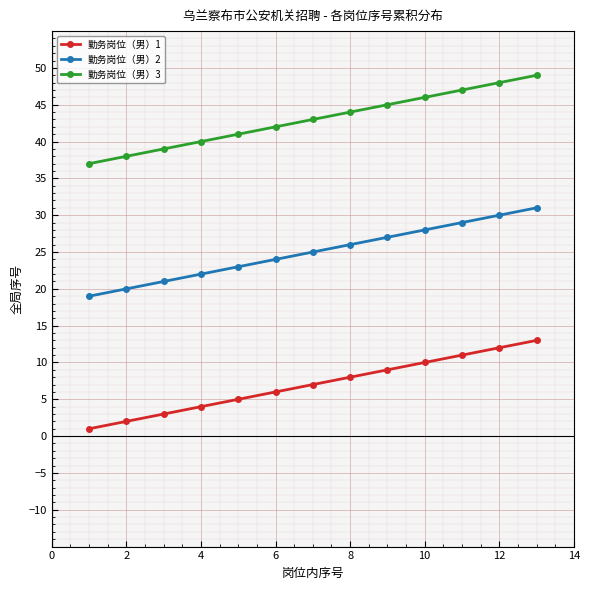

Rank the series by their average value, from highest to lowest.

勤务岗位（男）3, 勤务岗位（男）2, 勤务岗位（男）1